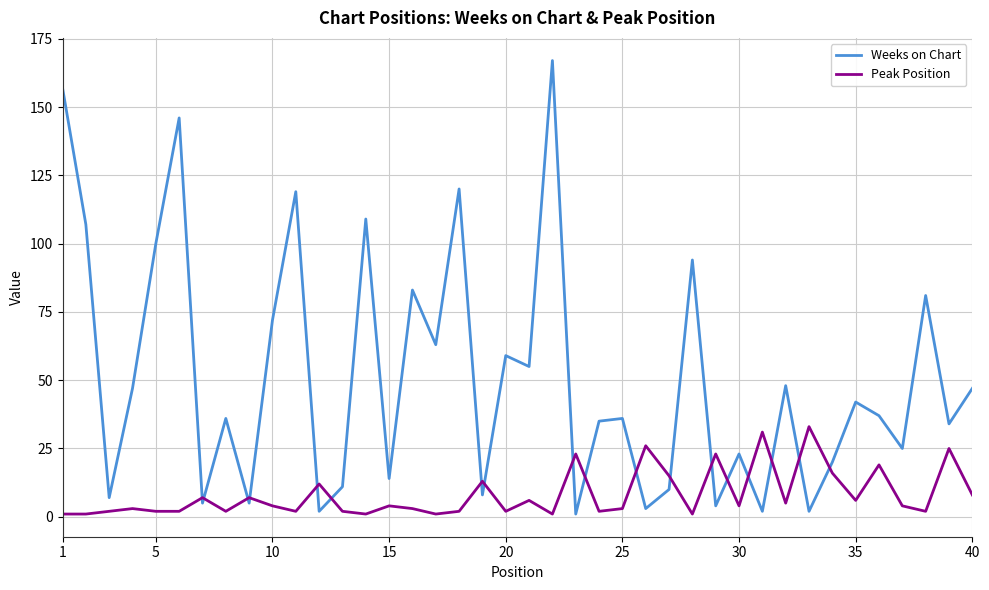

What is the difference between the maximum and minimum values in the Weeks on Chart series?

166